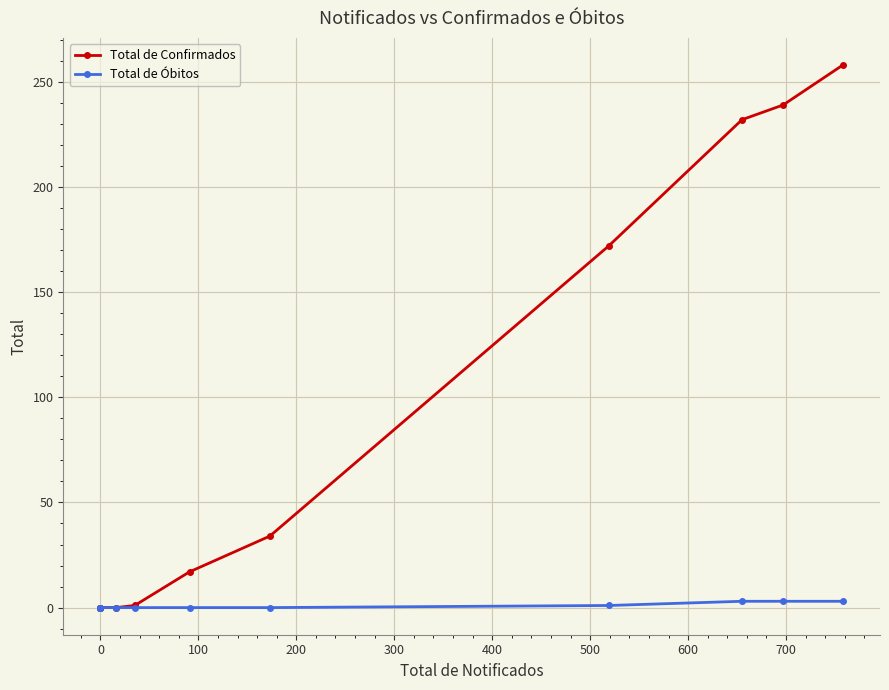

True or false: Total de Óbitos and Total de Confirmados cross at least once.

False